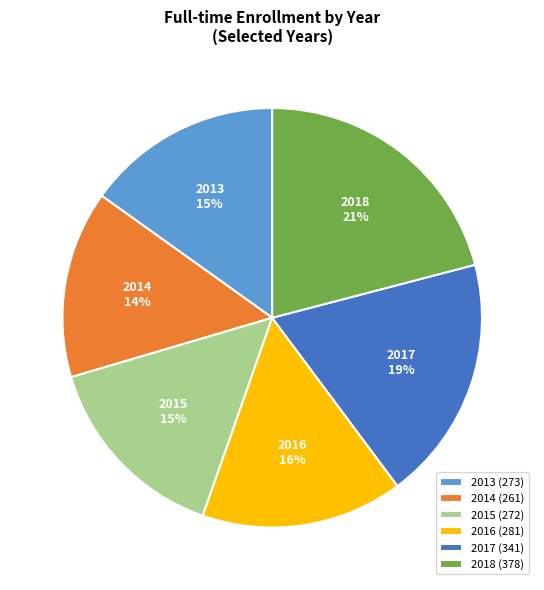

To the nearest percent, what portion does 2018 represent?

21%